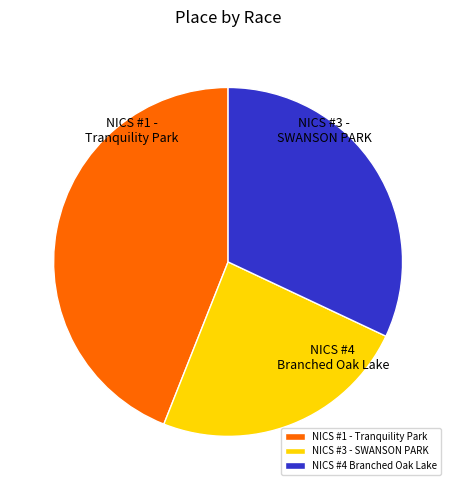

True or false: NICS #1 - Tranquility Park accounts for 36% of the total.

False